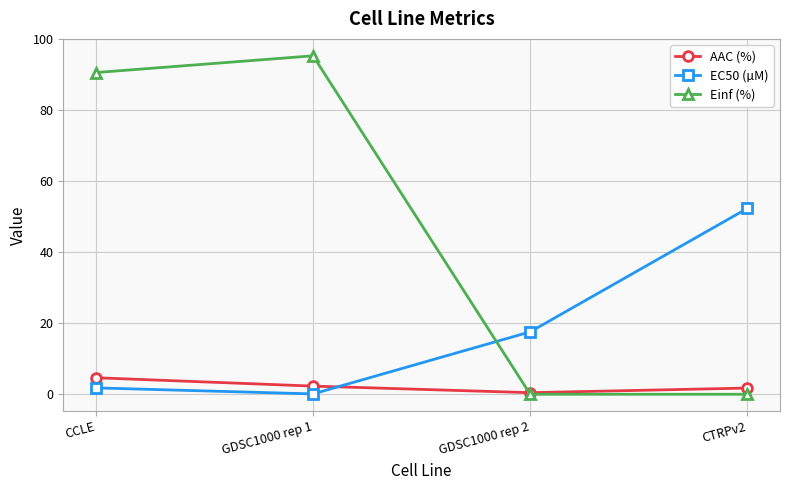

What is the total value across all series at CTRPv2?

54.2